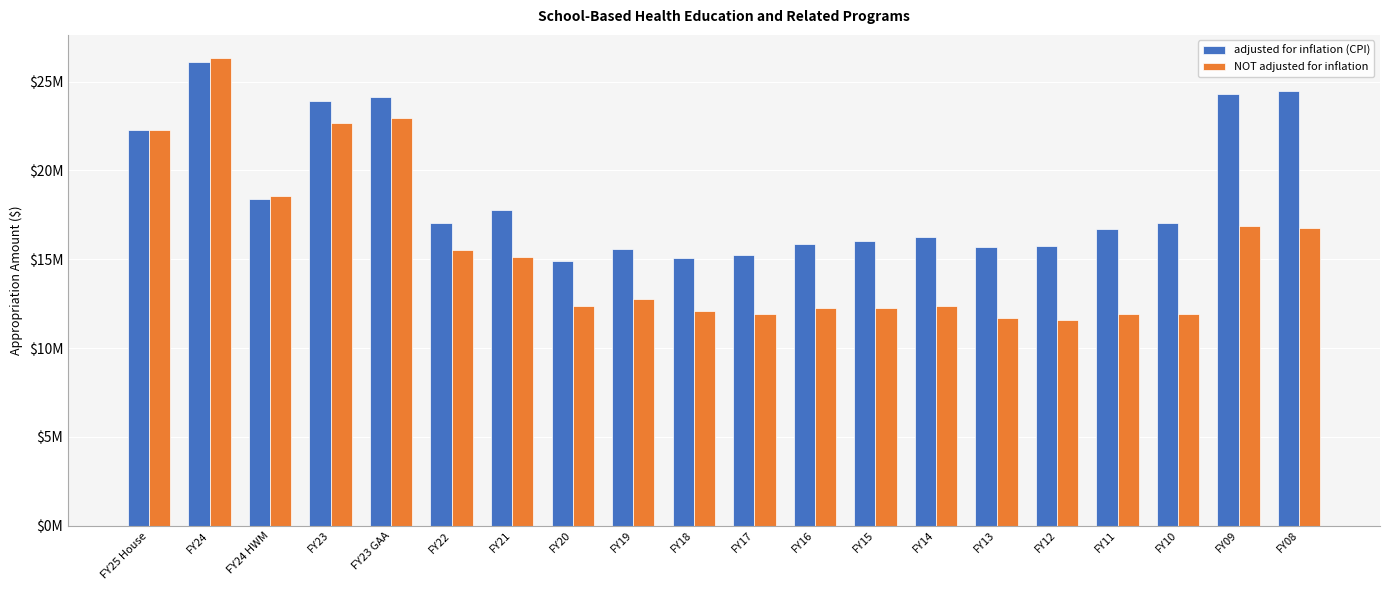

True or false: adjusted for inflation (CPI) has a value of 15565327 at FY19.

True